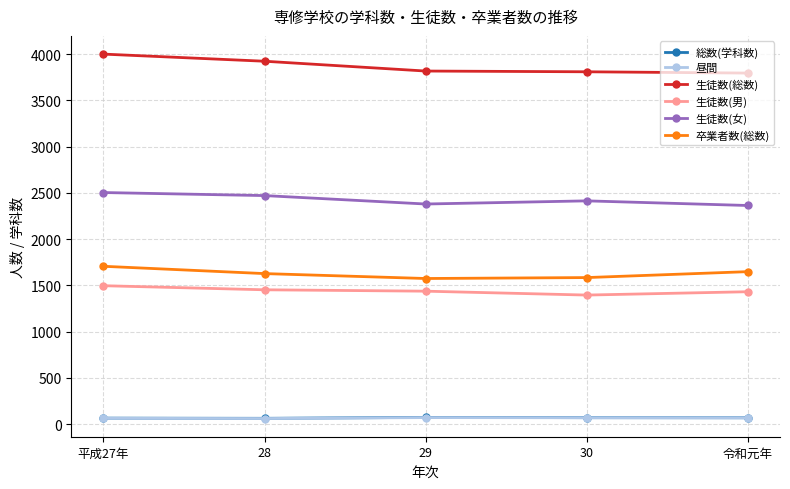

What position from the left is 29?

3